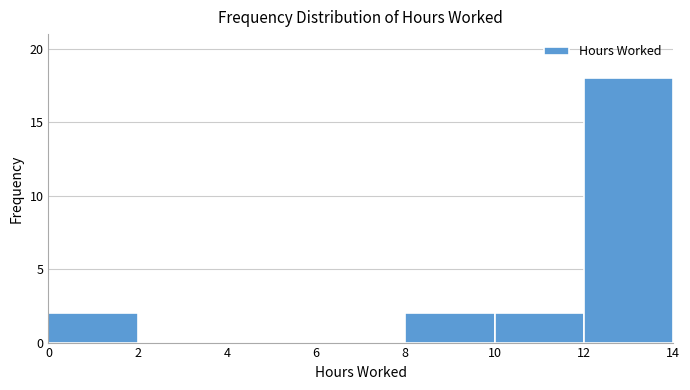

Reading left to right, transcribe this chart: for each bar, give the range it covers on the x-axis and its height. The values are not printed on the chart, so give them approximately, as read against the axis.

0 to 2: 2
2 to 4: 0
4 to 6: 0
6 to 8: 0
8 to 10: 2
10 to 12: 2
12 to 14: 18